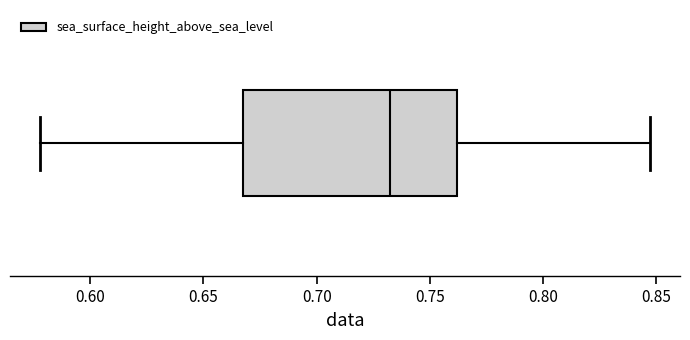

Read this box plot against the x-axis: the position of the median line, the range covered by the box, and the ends of both whiskers. The values are not printed on the chart, so give them approximately, as read against the axis.

median 0.735, box 0.670 to 0.760, whiskers 0.580 to 0.845